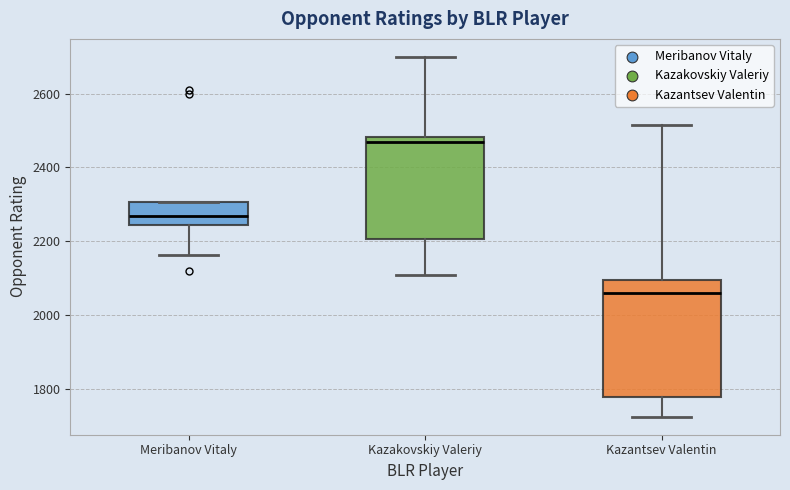

Reading left to right, transcribe this box plot: for each box, give where its median line is, the range the box spans, and where its two whiskers end, as read against the y-axis. The values are not printed on the chart, so give them approximately, as read against the axis.

Meribanov Vitaly: median 2260, box 2240 to 2300, whiskers 2160 to 2300
Kazakovskiy Valeriy: median 2480 (just below the box's upper edge), box 2200 to 2480, whiskers 2100 to 2700
Kazantsev Valentin: median 2060, box 1780 to 2100, whiskers 1720 to 2520